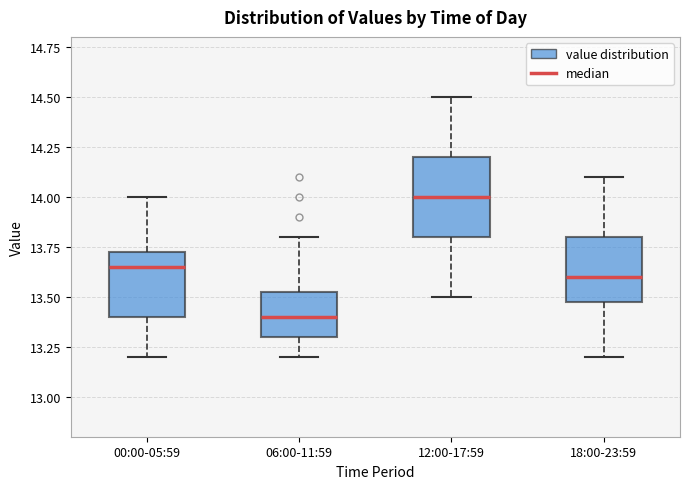

Which box is the tallest, from its lower edge to its upper edge?

12:00-17:59